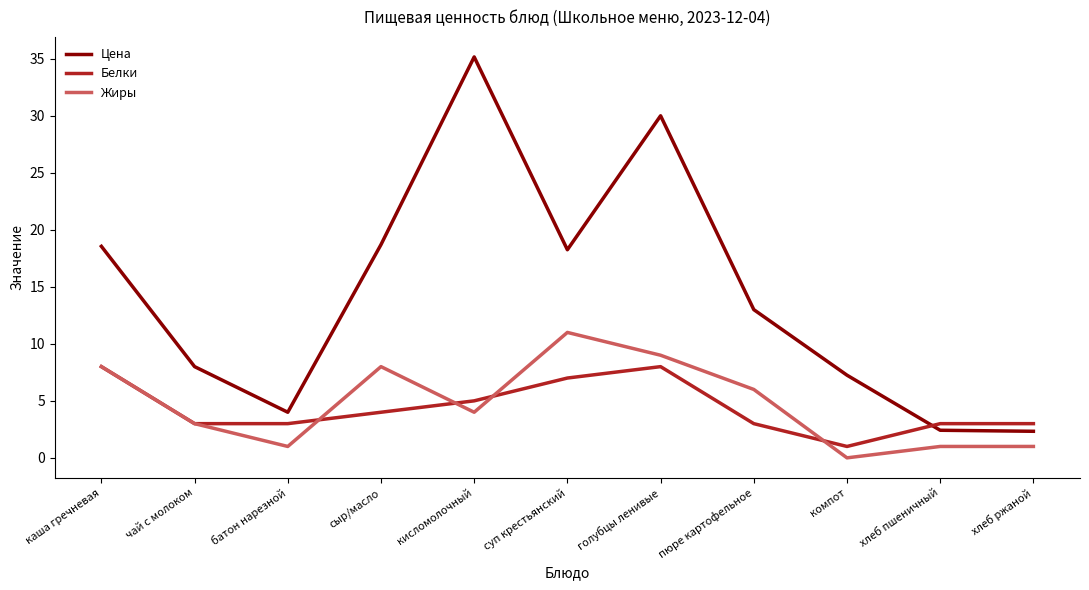

What is the difference between the maximum and minimum values in the Цена series?

32.8